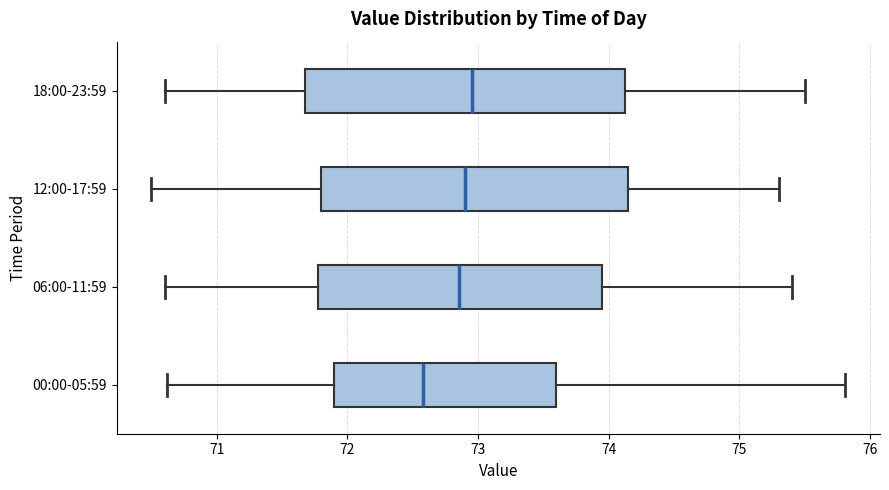

Reading bottom to top, transcribe this box plot: for each box, give where its median line is, the range the box spans, and where its two whiskers end, as read against the x-axis. The values are not printed on the chart, so give them approximately, as read against the axis.

00:00-05:59: median 72.6, box 71.9 to 73.6, whiskers 70.6 to 75.8
06:00-11:59: median 72.9, box 71.8 to 74.0, whiskers 70.6 to 75.4
12:00-17:59: median 72.9, box 71.8 to 74.2, whiskers 70.5 to 75.3
18:00-23:59: median 73.0, box 71.7 to 74.1, whiskers 70.6 to 75.5